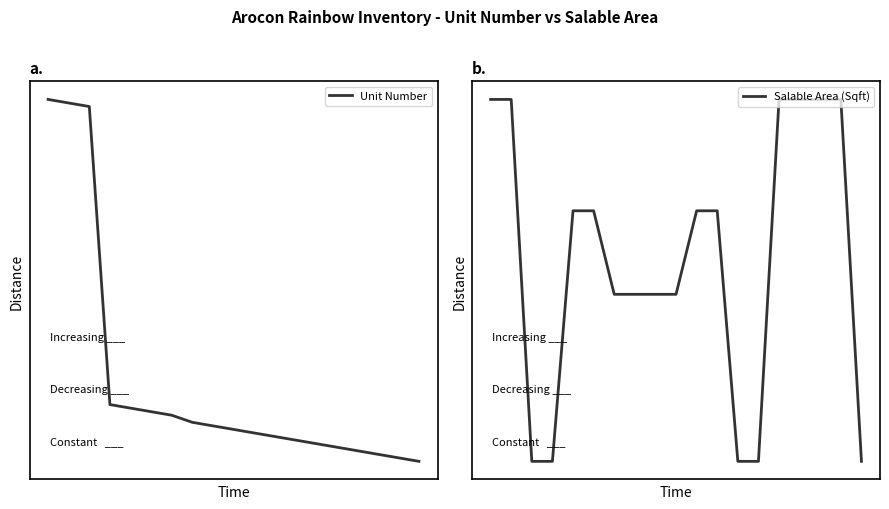

True or false: Salable Area (Sqft) and Unit Number intersect in this chart.

False